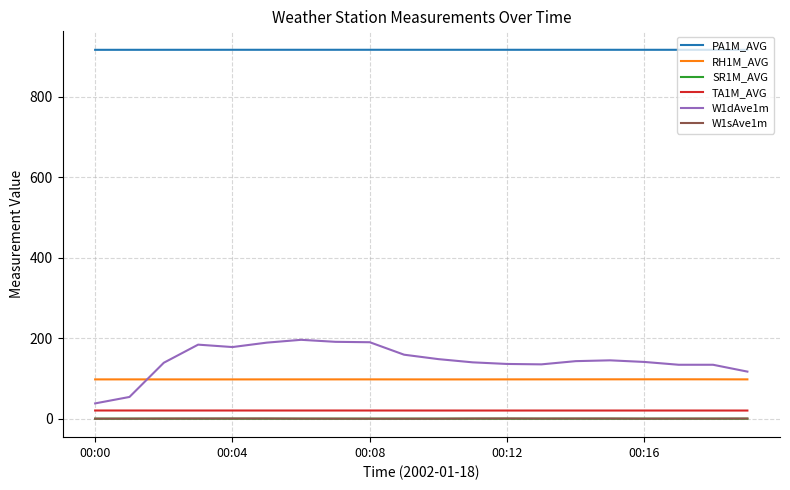

How many categories are shown in the chart?

20